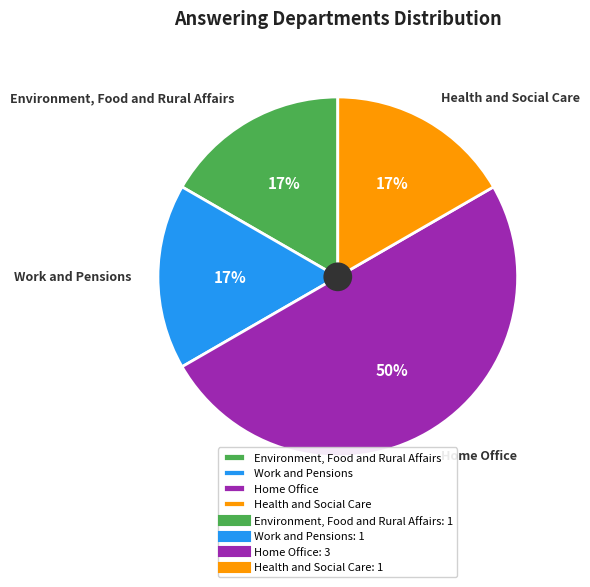

To the nearest percent, what percentage of the pie is Home Office?

50%